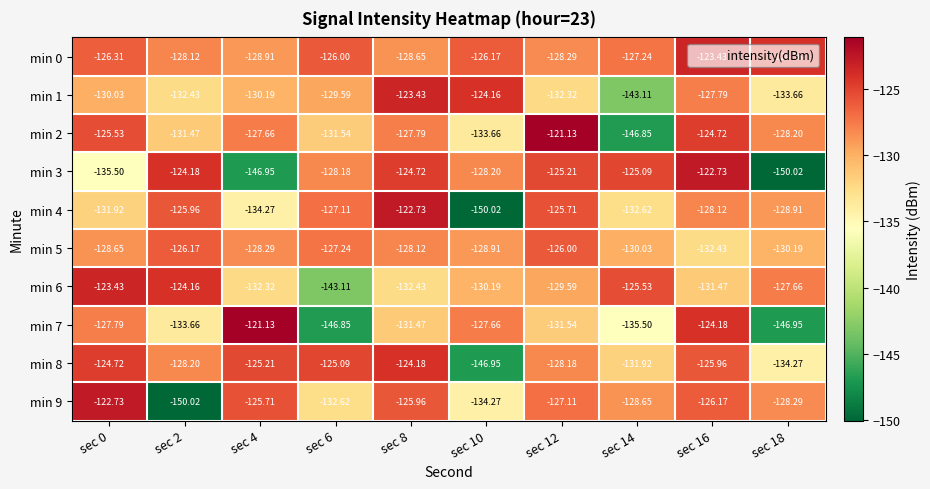

Is the value of min 2 at sec 4 greater than the value of min 5 at sec 4?

Yes